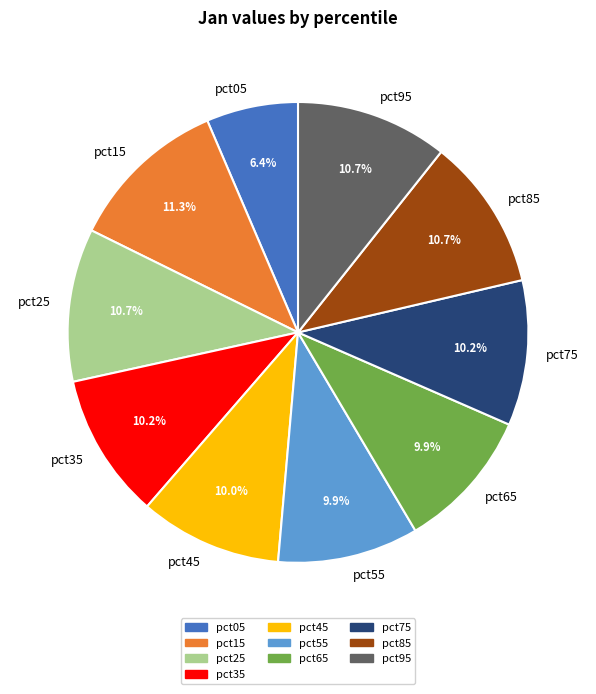

True or false: pct15 accounts for 11% of the total.

True